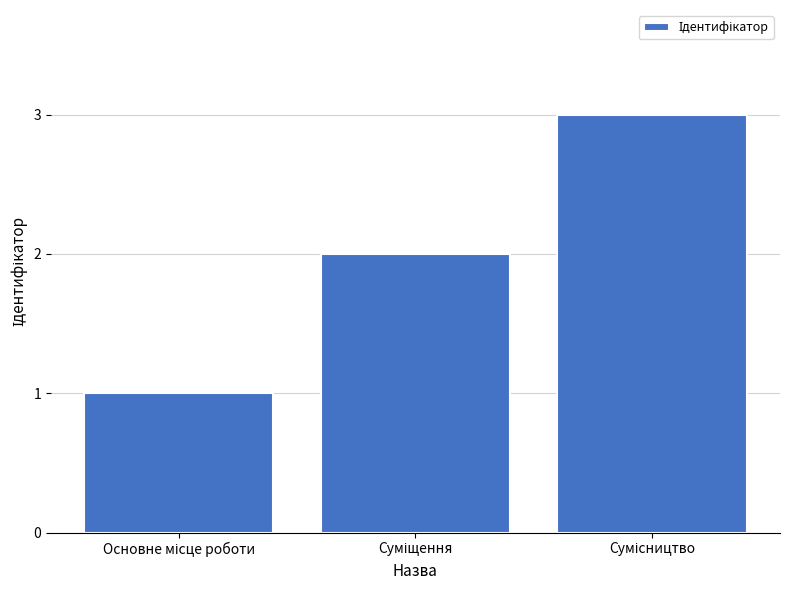

What is the greatest value displayed?

3